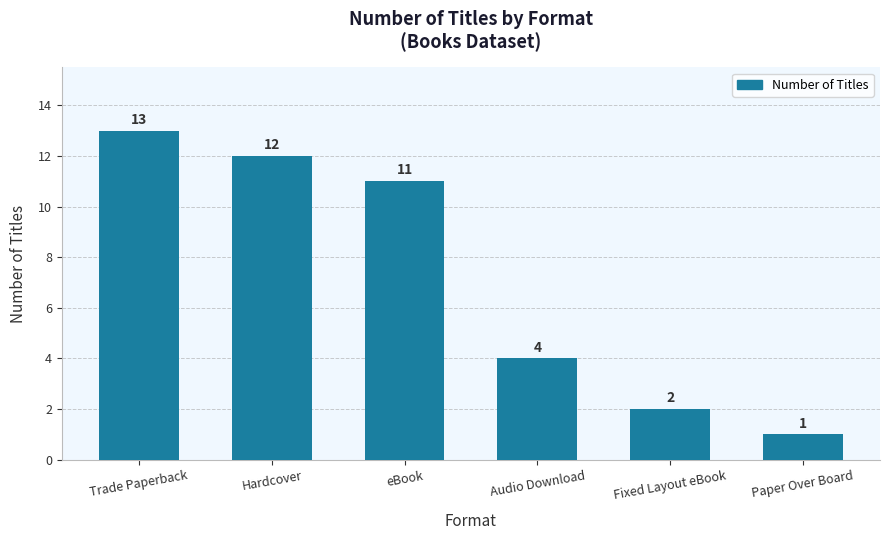

What is the change in value from eBook to Fixed Layout eBook?

-9